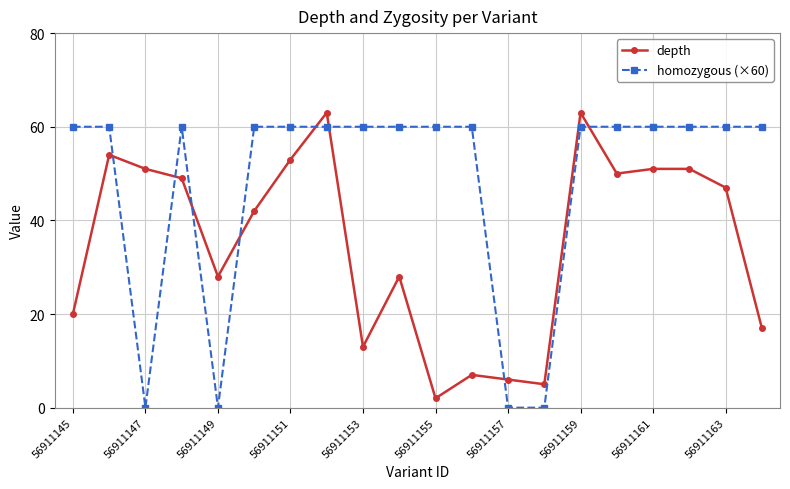

What is the value of the depth point at the 14th from the left?

5